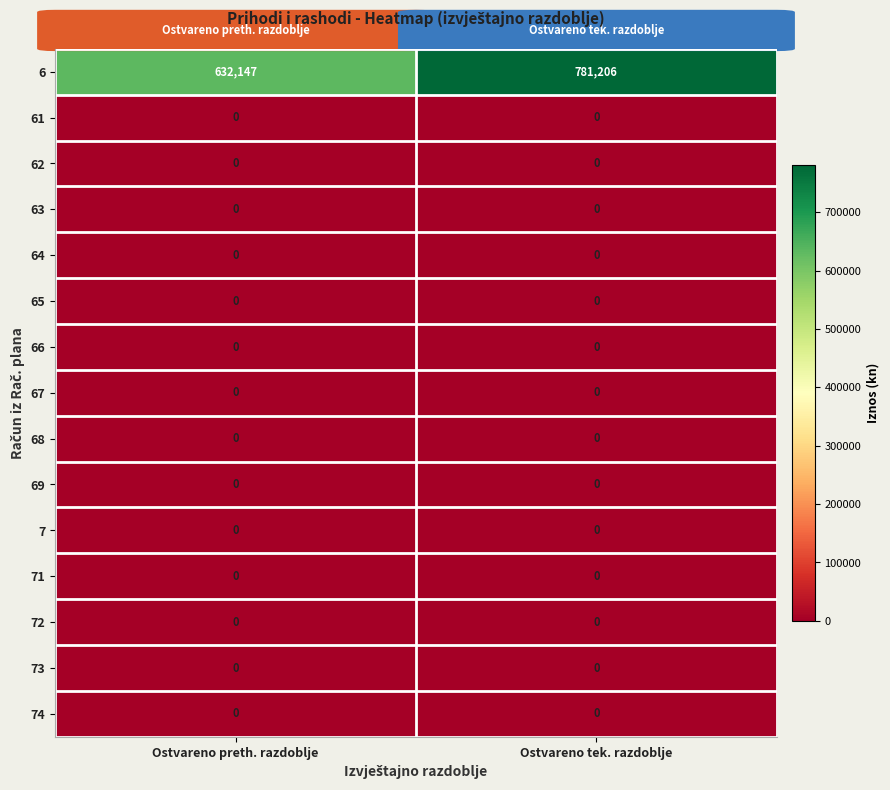

What is the spread (max minus min) of values at Ostvareno preth. razdoblje?

632147